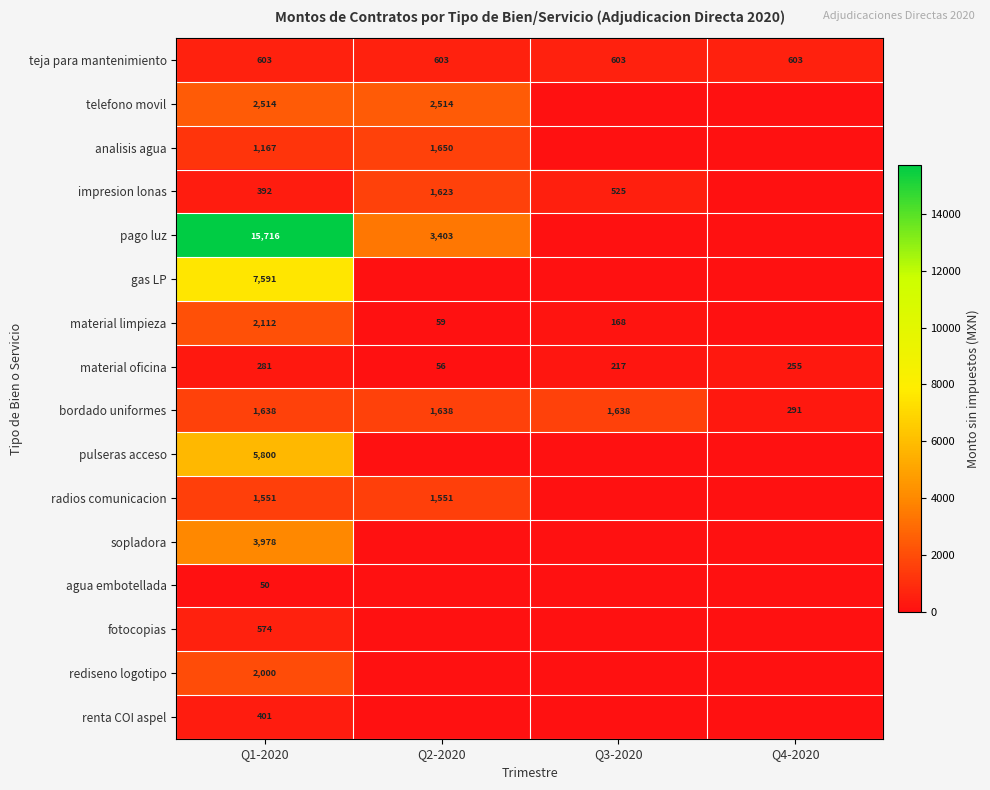

What is the spread (max minus min) of values at Q2-2020?

3402.8